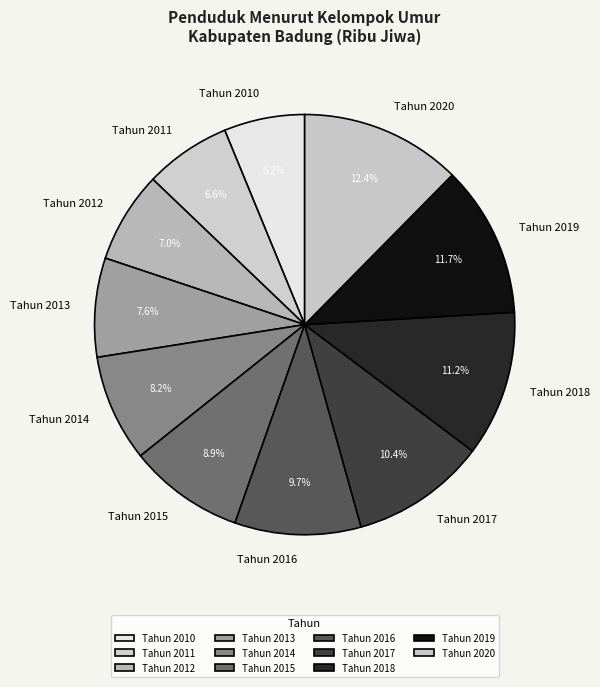

What percentage is the Tahun 2019 slice, to the nearest percent?

12%